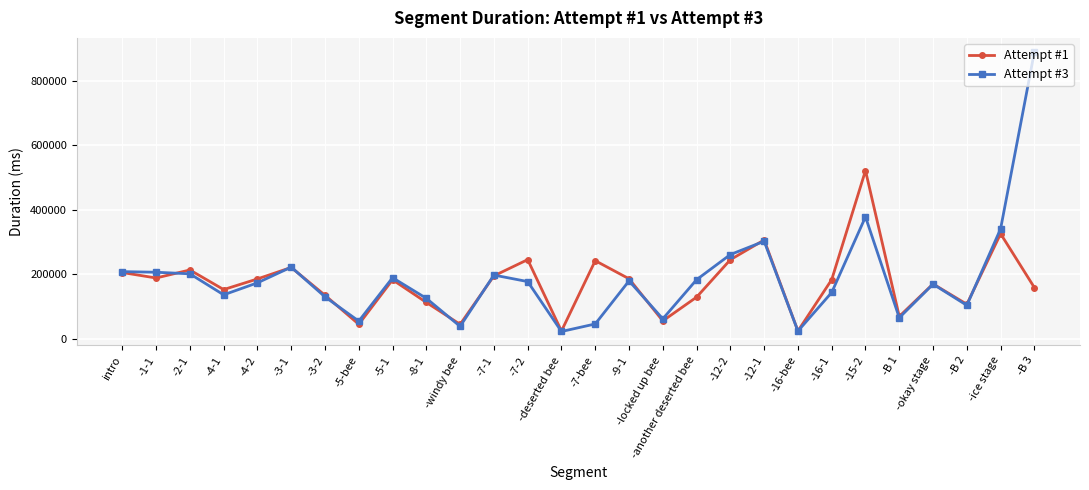

True or false: Attempt #1 has more than 1 interior local peaks.

True